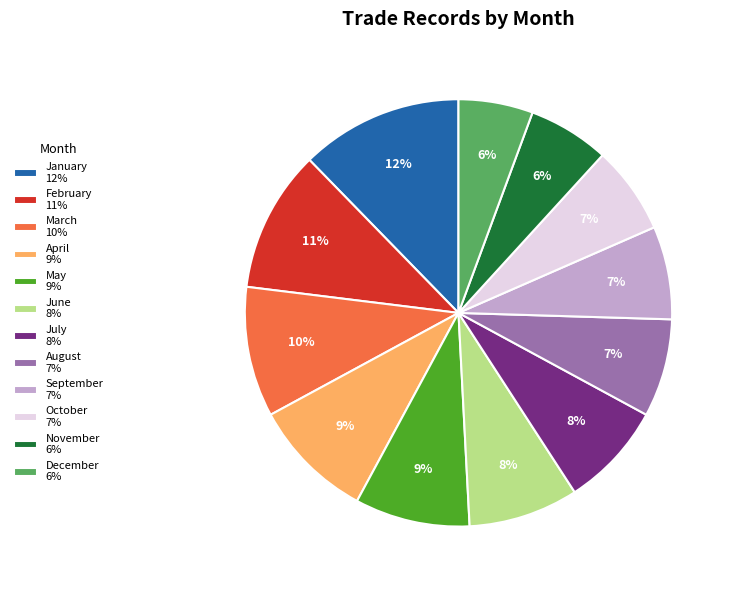

Do October 7% and September 7% together represent more than half of the pie?

No